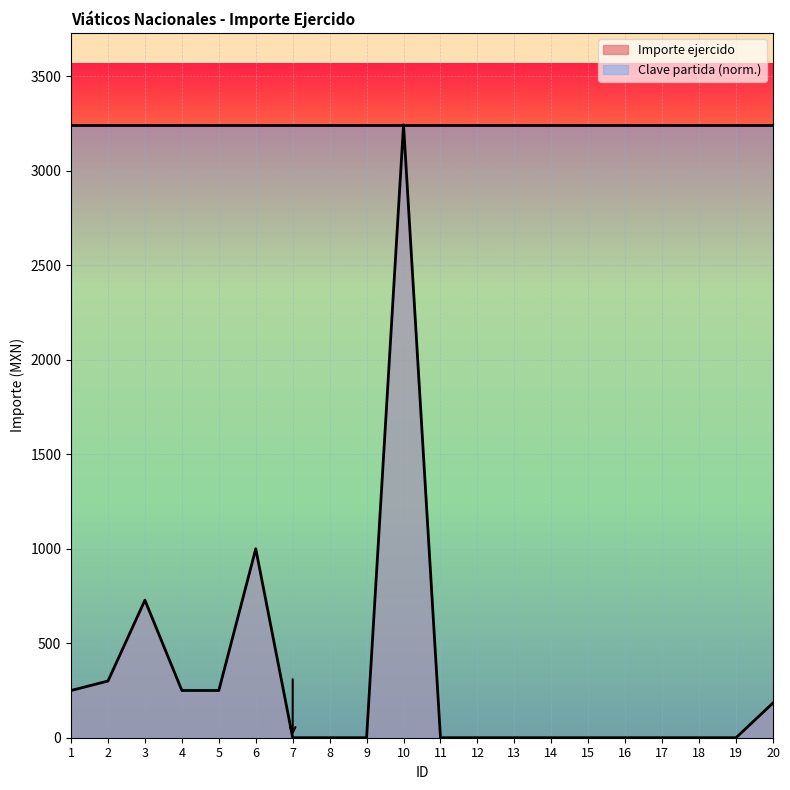

How many series are shown in this chart?

2